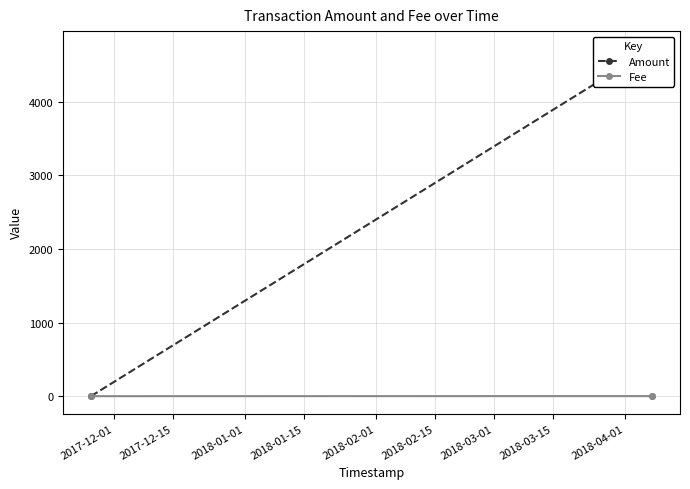

Which series has the largest total across all categories?

Amount